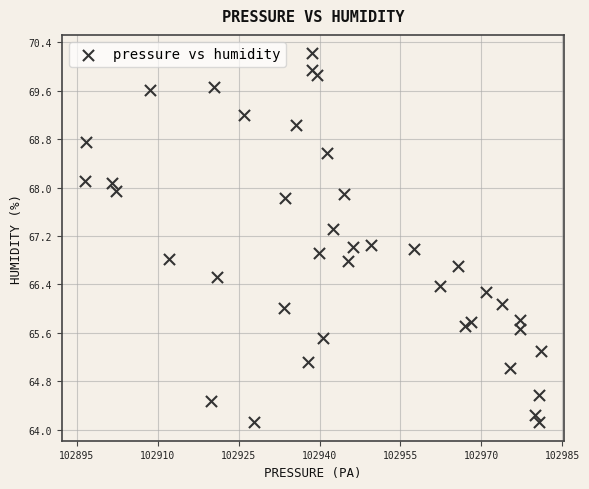

What is the range of Y values (max minus min)?

6.1